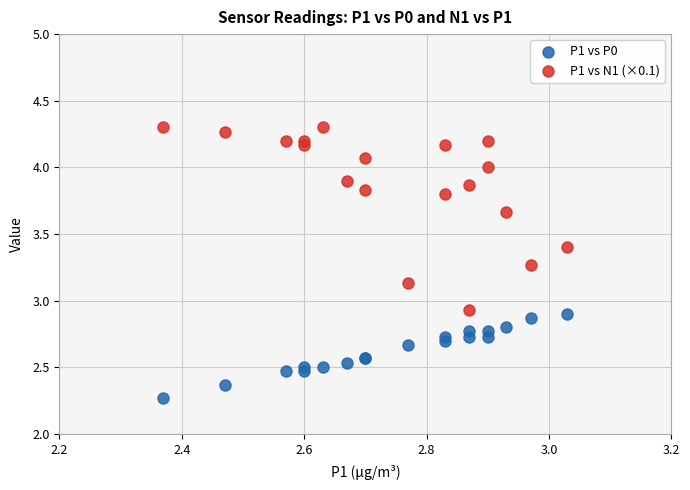

What are all the series names shown in the legend?

P1 vs P0, P1 vs N1 (×0.1)